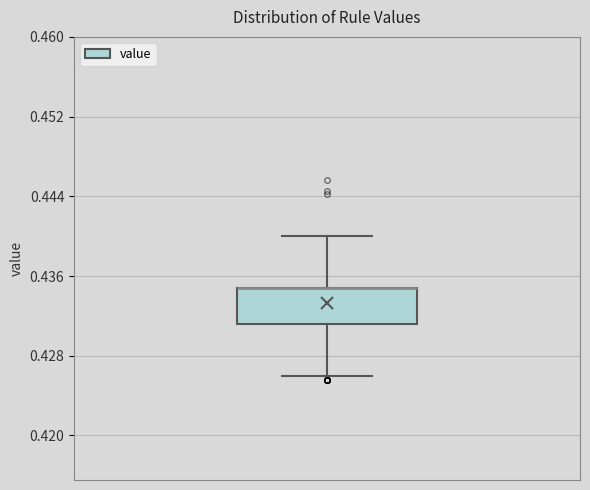

Read this box plot against the y-axis: the position of the median line, the range covered by the box, and the ends of both whiskers. The values are not printed on the chart, so give them approximately, as read against the axis.

median 0.435 (drawn on the box's upper edge), box 0.431 to 0.435, whiskers 0.426 to 0.440